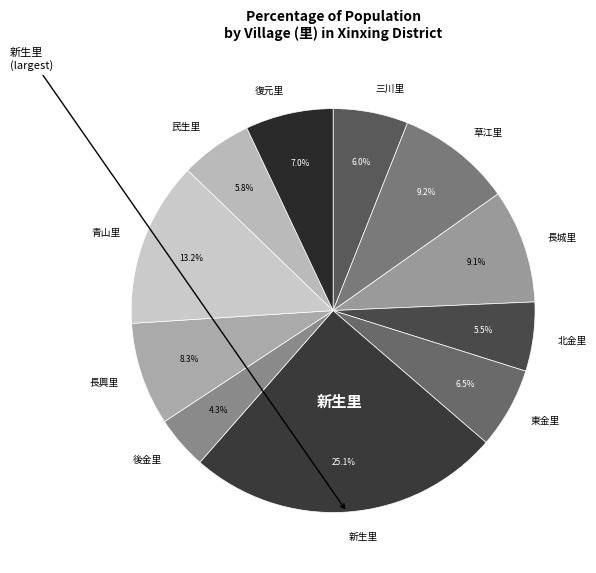

How much of the chart is everything except 三川里?

94.0%